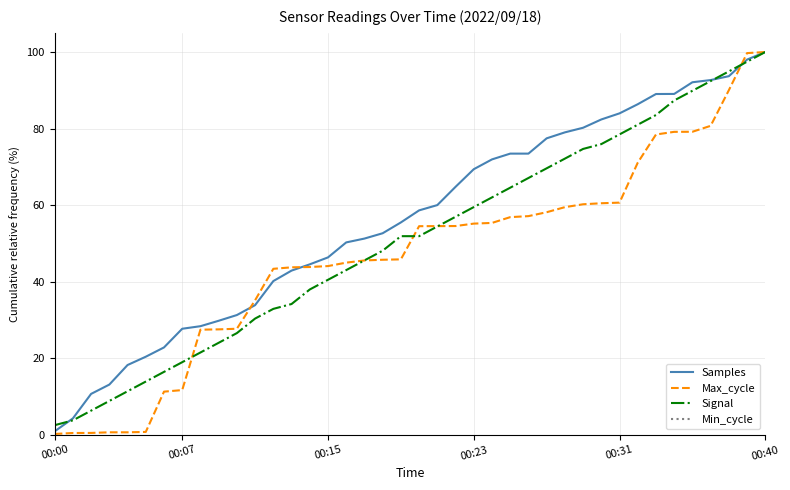

What is the sum of all Max_cycle values?

1866.9